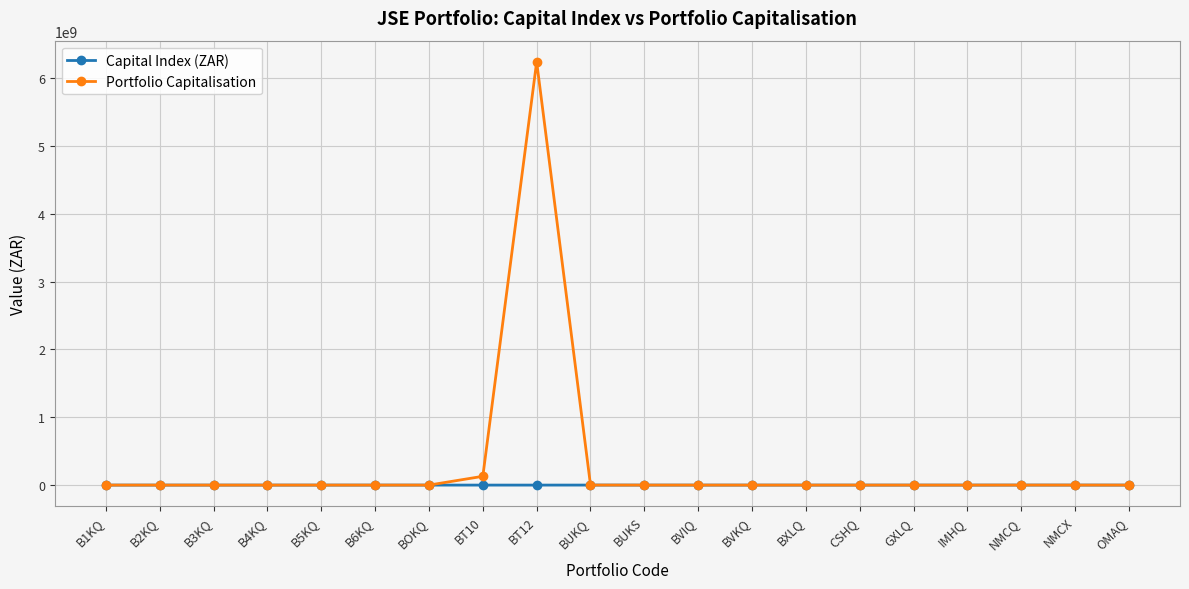

What is the value of the Portfolio Capitalisation point at the 12th from the left?

52304.0